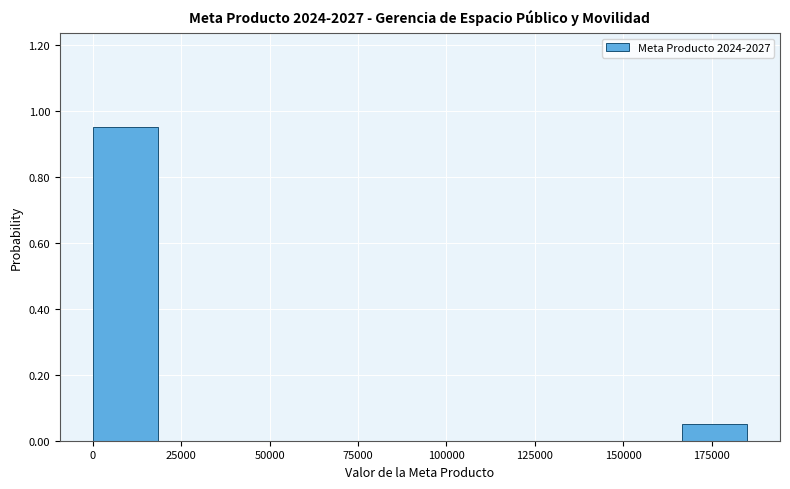

Around what value on the x-axis is the tallest bar? Give the approximate position of its centre, as read against the axis.

10000